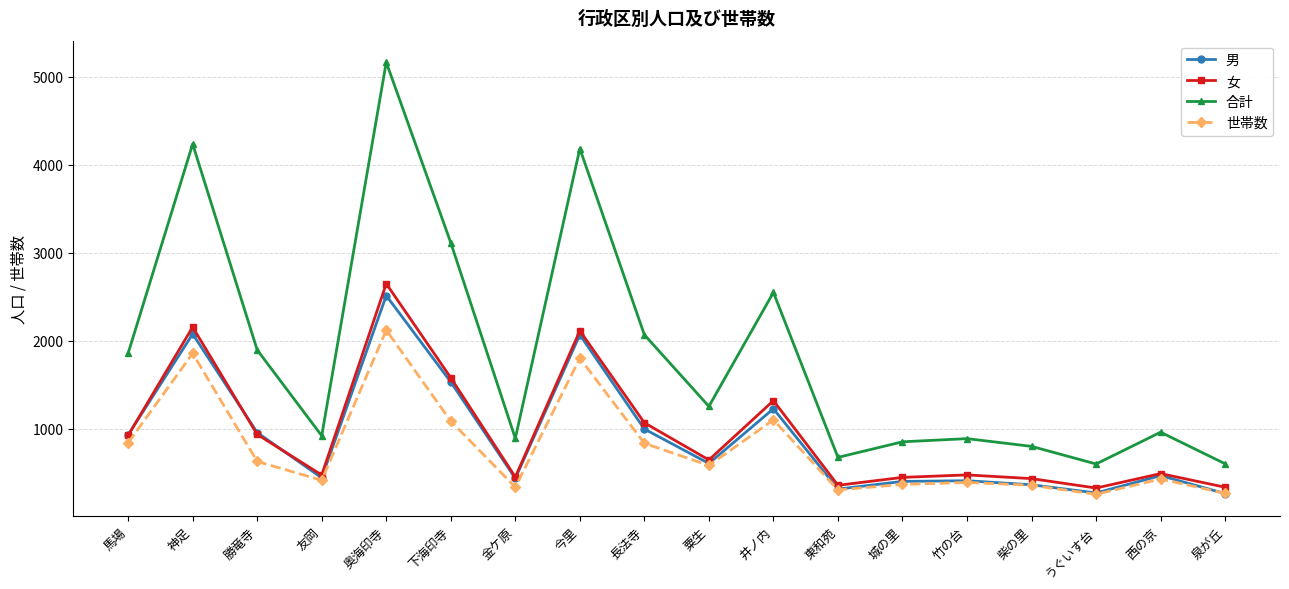

What position from the right is 柴の里?

4